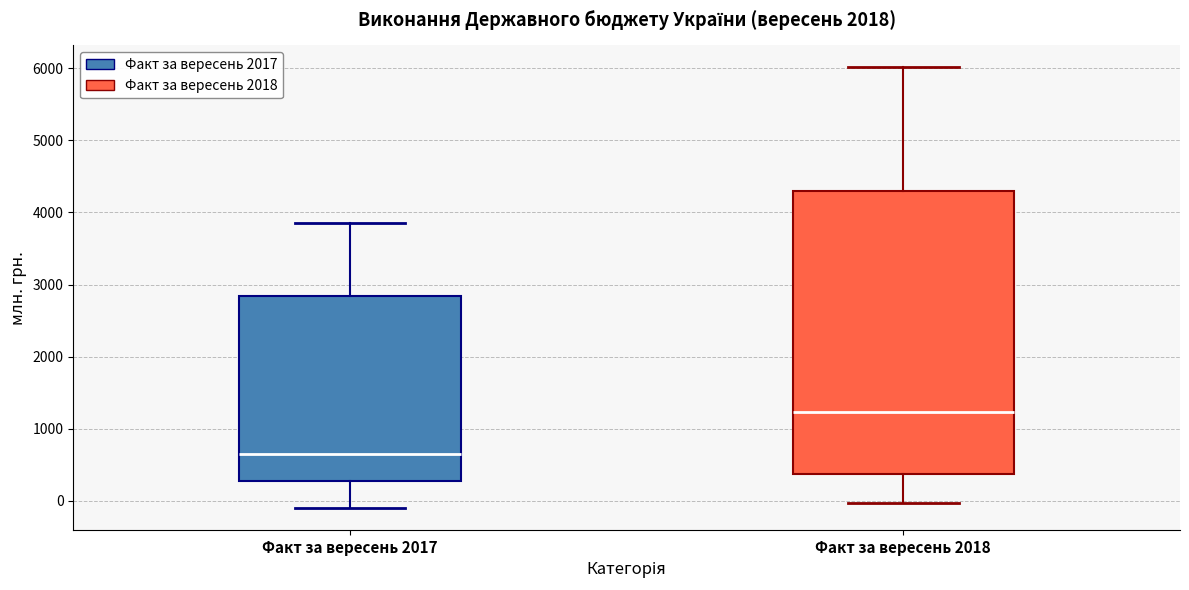

Which box has the lowest median line?

Факт за вересень 2017